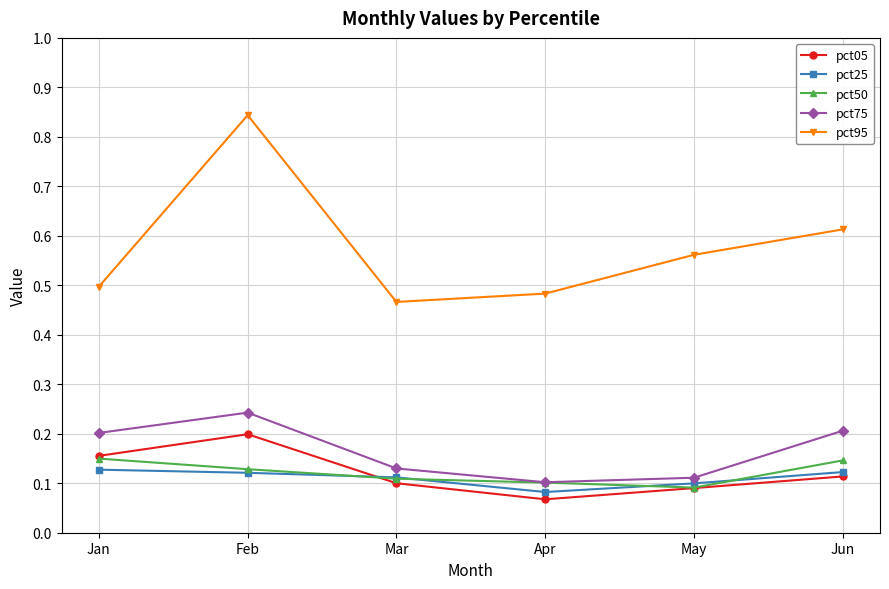

What is the difference between the highest and lowest values at Apr?

0.4